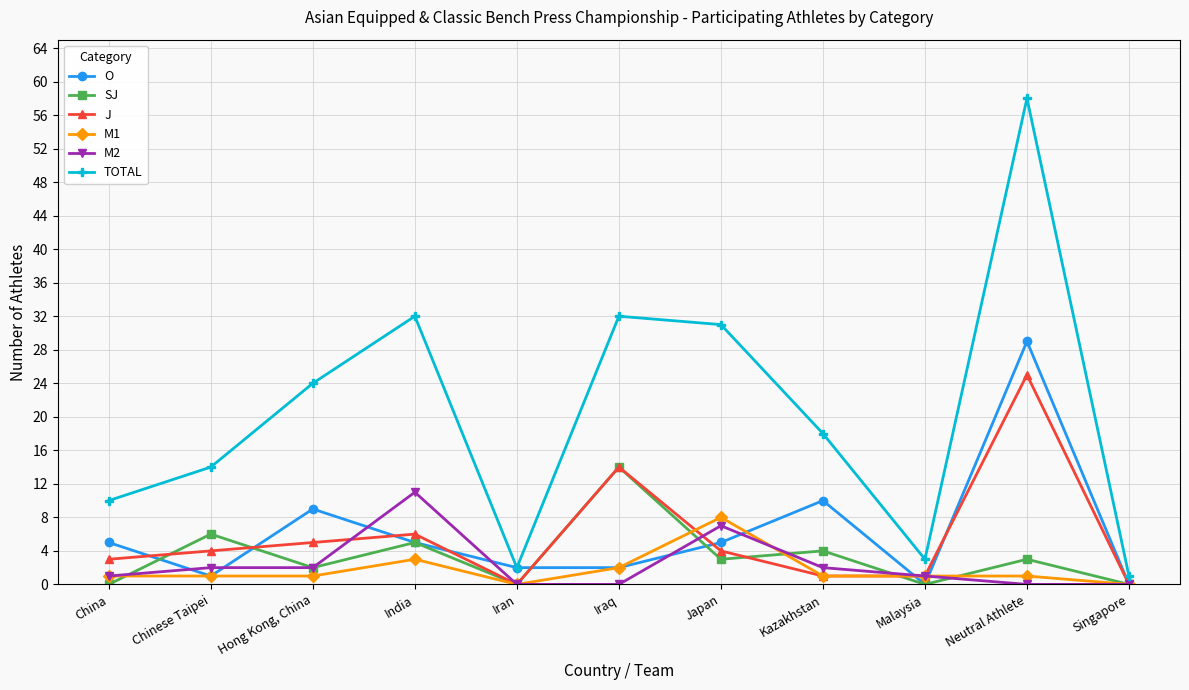

Which category has the highest value across all series?

Neutral Athlete